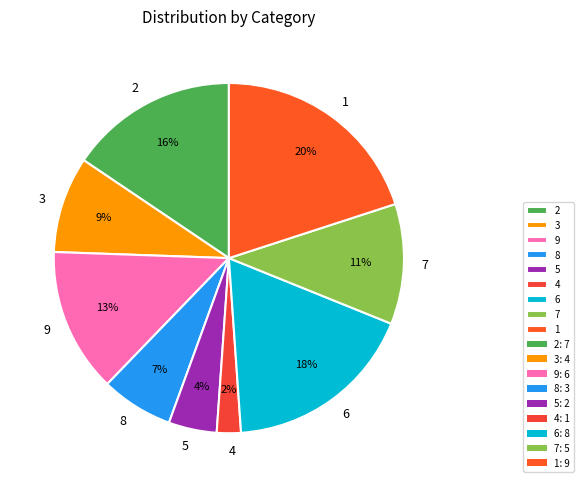

Between 5 and 7, which is larger?

7